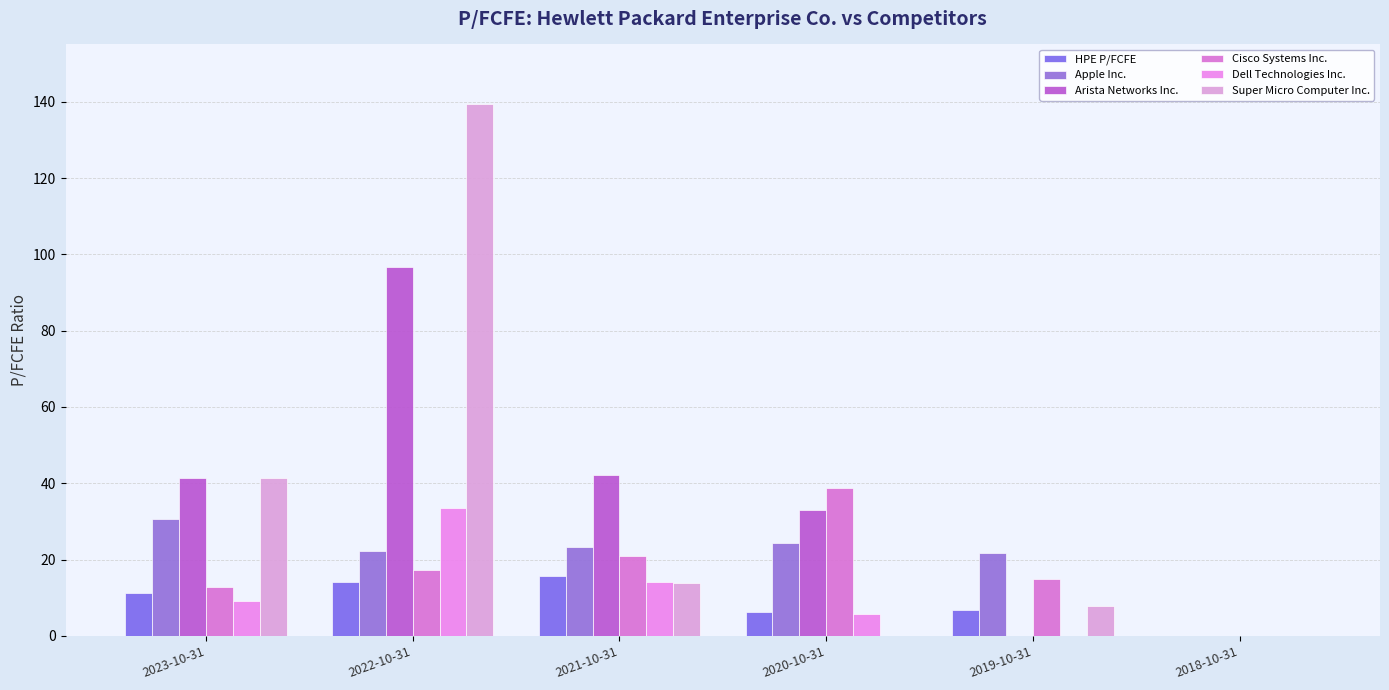

How many groups of bars are there?

6